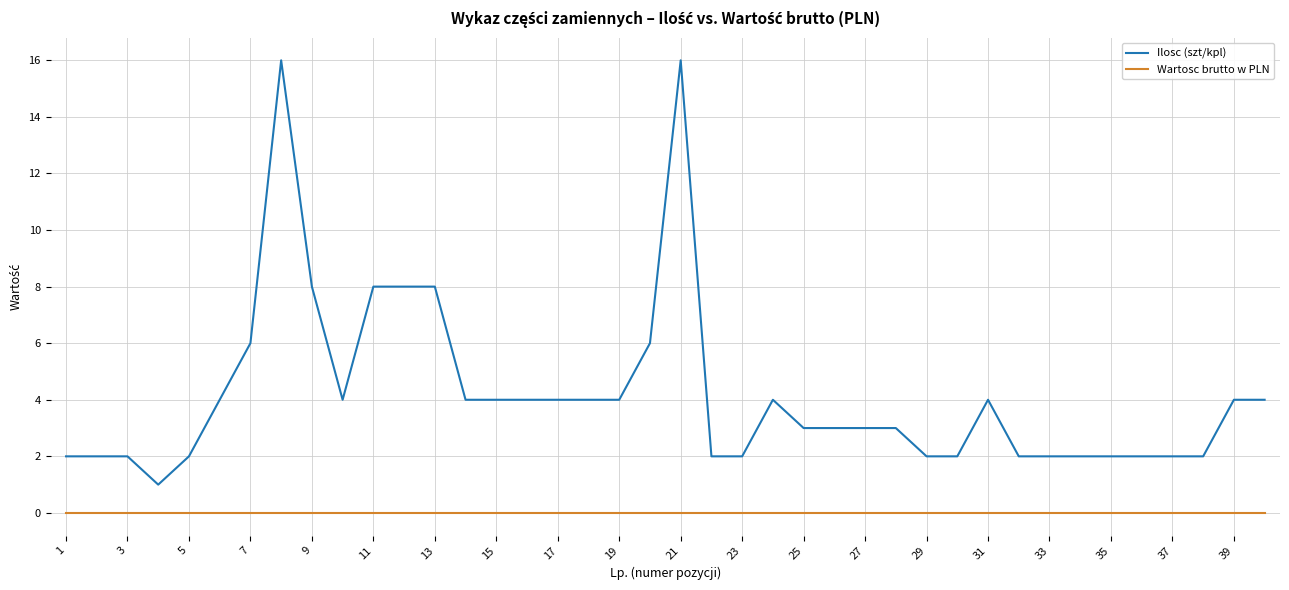

Rank the series by their average value, from highest to lowest.

Ilosc (szt/kpl), Wartosc brutto w PLN